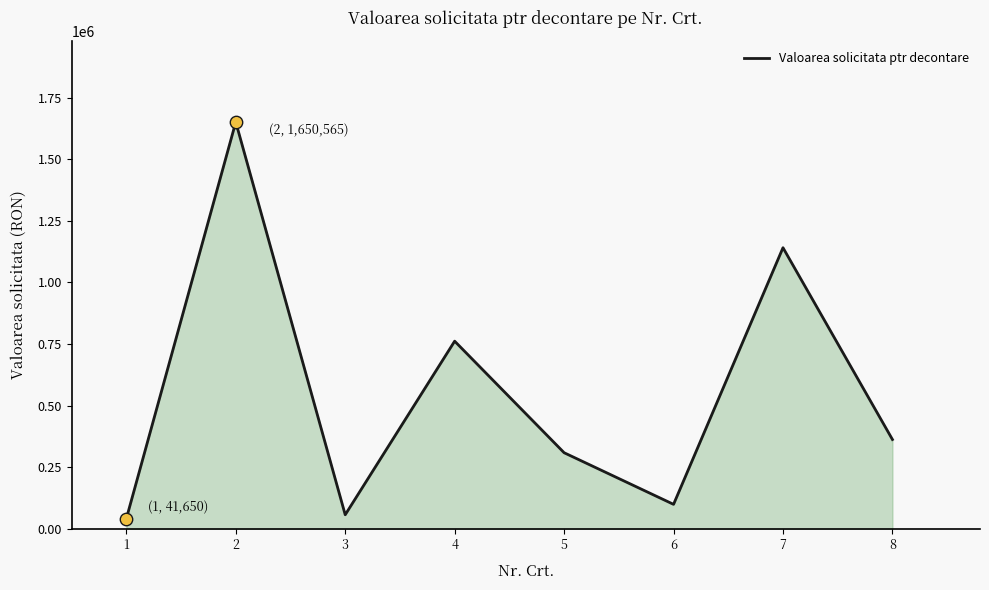

What is the change in value from 3 to 6?

+42285.0